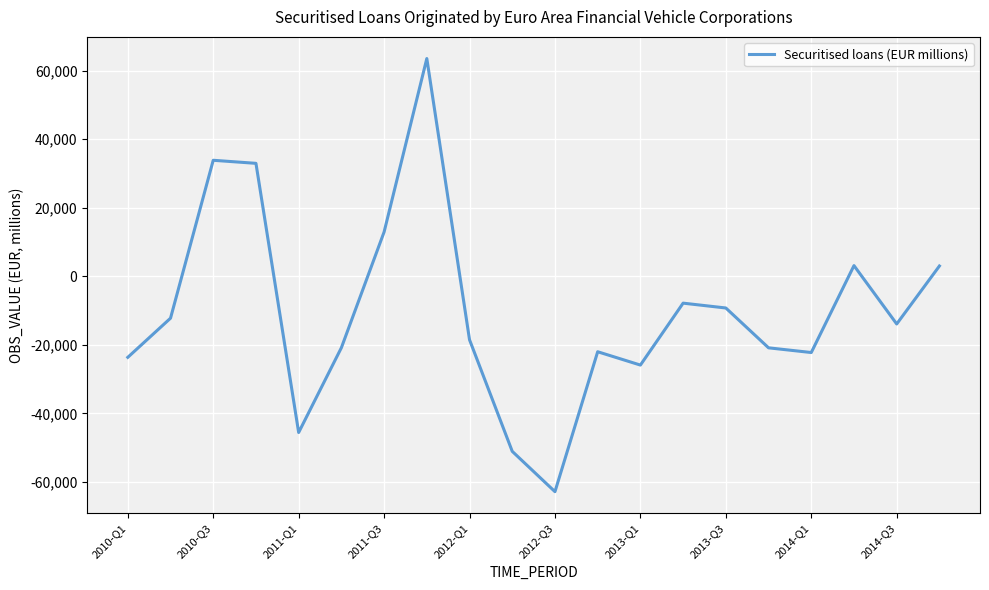

What is the difference between the maximum and minimum values?

126364.3